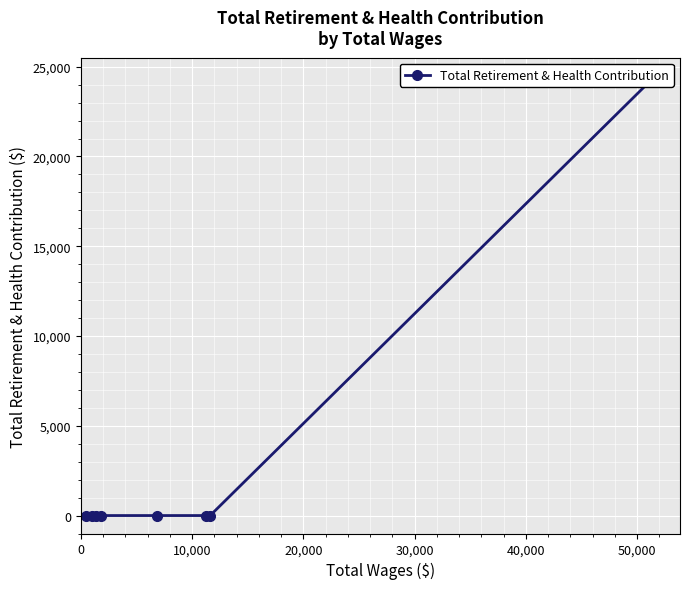

How many data points does each series have?

8